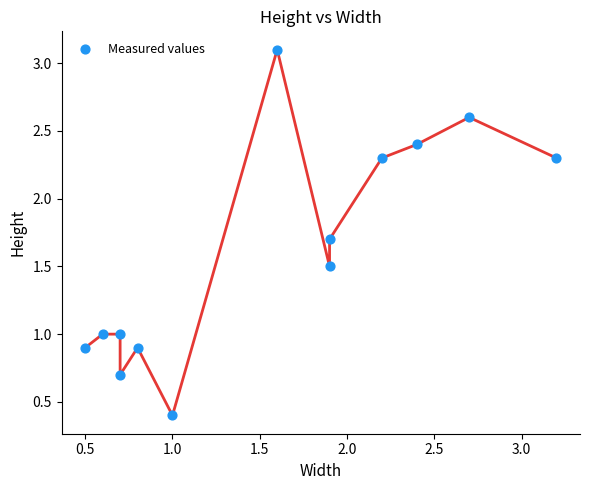

What is the range of X values (max minus min)?

2.7